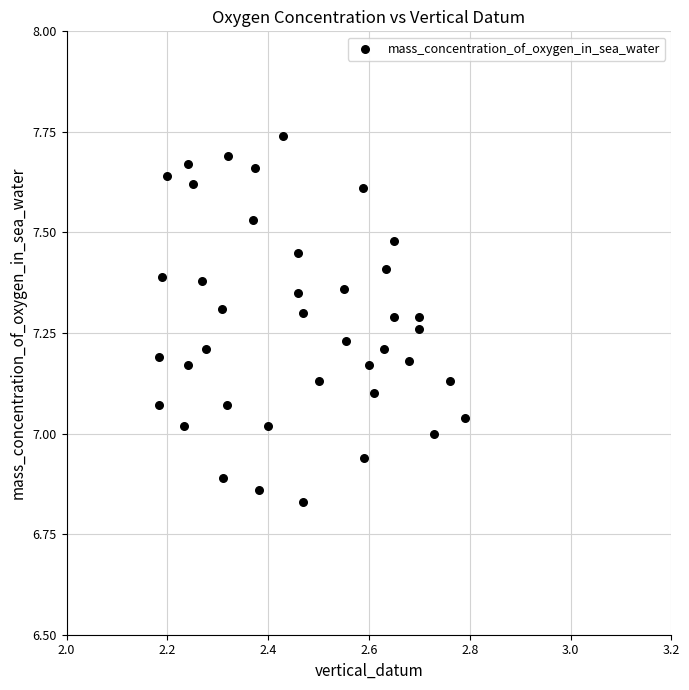

What is the range of Y values (max minus min)?

0.9